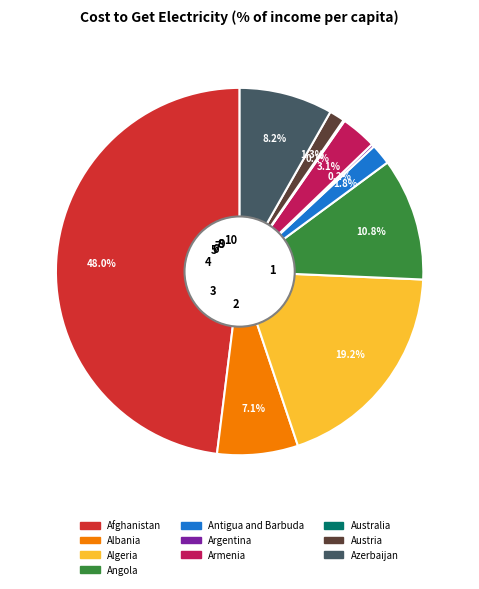

What percentage do Armenia and Algeria together represent?

22.3%